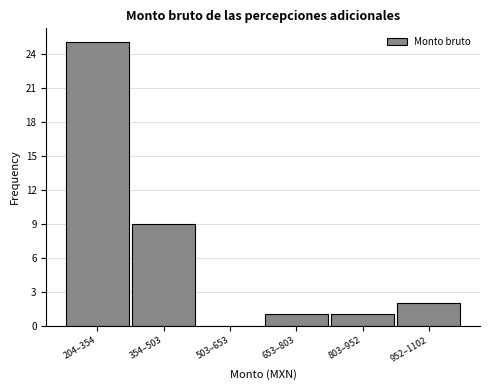

Reading left to right, what are all the values shown in this chart?

204–354=25	354–503=9	503–653=0	653–803=1	803–952=1	952–1102=2